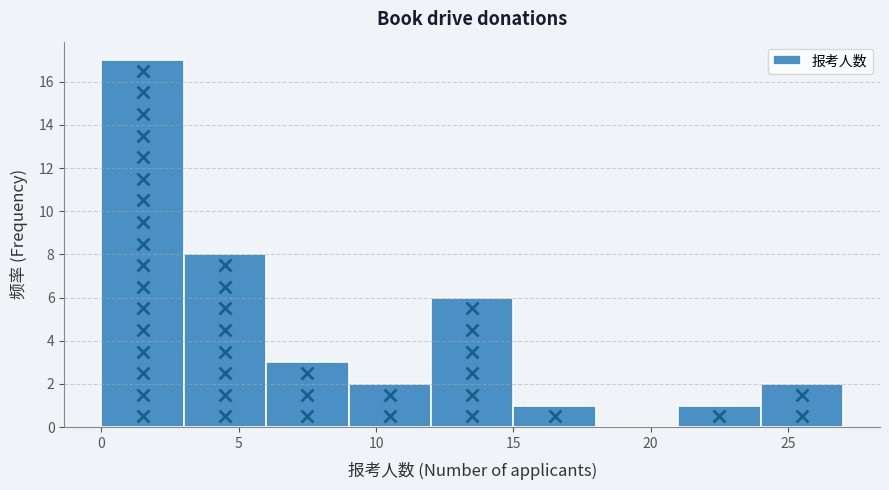

Which range on the x-axis has the tallest bar?

0 to 3